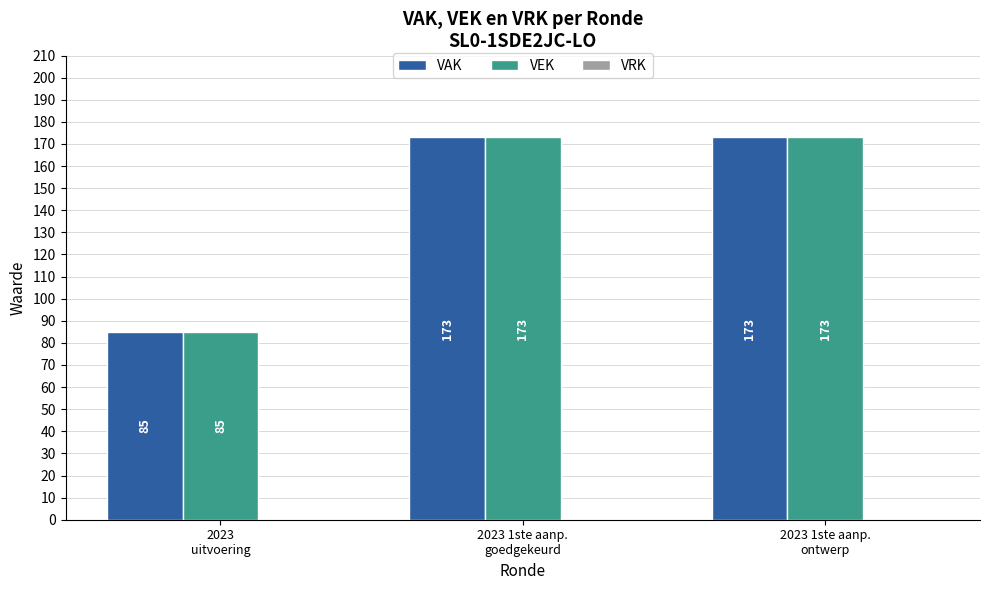

What is the difference between the maximum and minimum values in the VAK series?

88